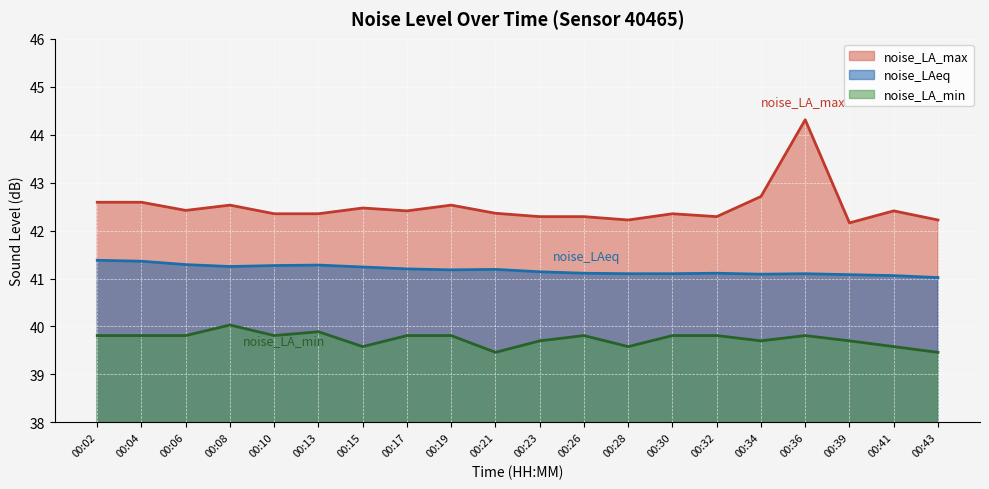

The noise_LA_max series shows 42.4 at 00:06. True or false?

True